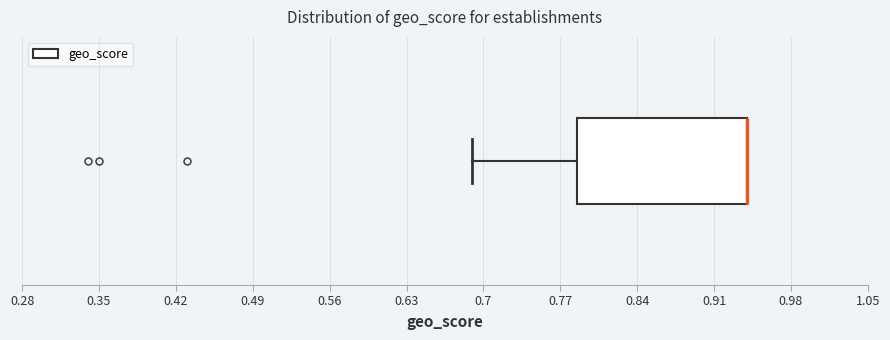

Transcribe this box plot: give where the median line is, the range the box spans, and where the two whiskers end, as read against the x-axis. The values are not printed on the chart, so give them approximately, as read against the axis.

median 0.94 (drawn on the box's right edge), box 0.79 to 0.94, whiskers 0.69 to 0.94